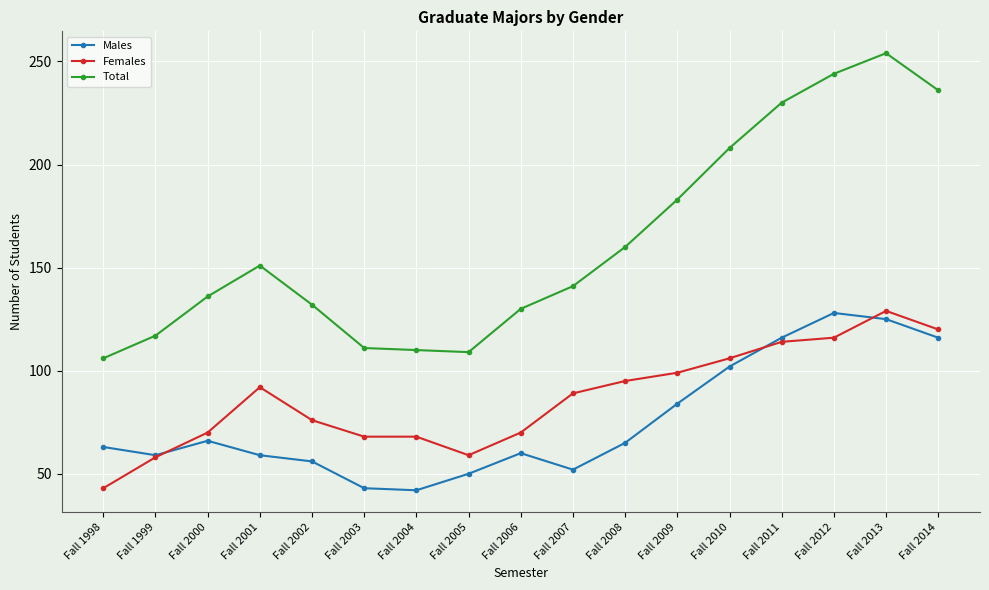

The value of Total at Fall 2013 is 254. True or false?

True